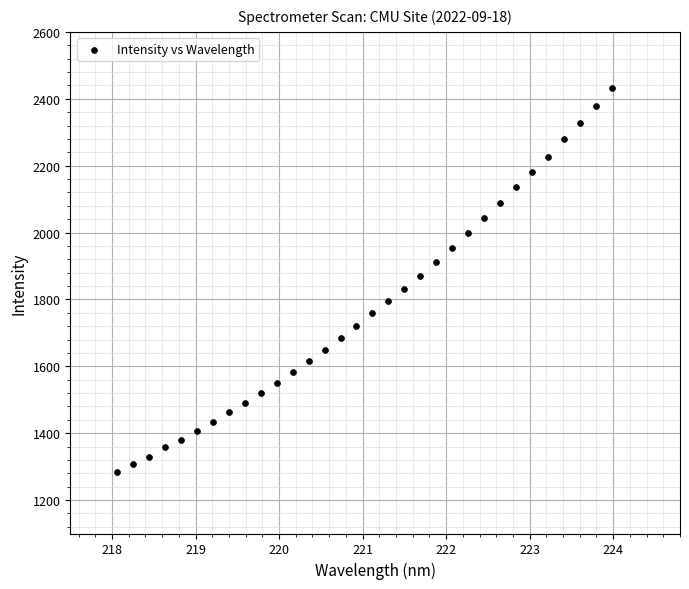

What is the range of Y values (max minus min)?

1147.6